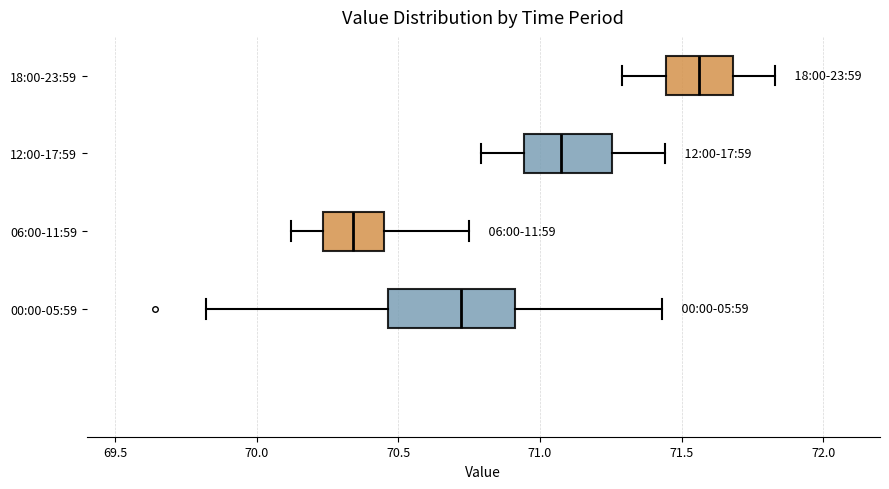

Comparing the boxes themselves (not the whiskers), which one is the widest?

00:00-05:59